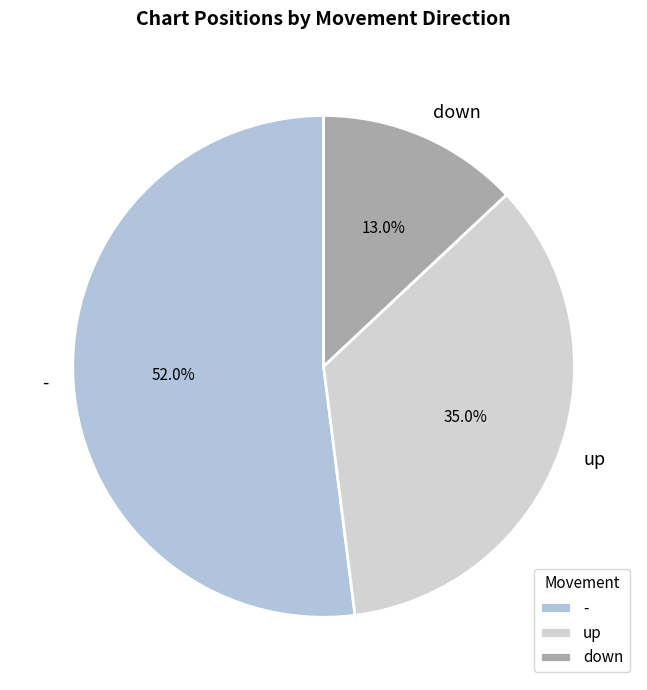

Count the number of slices in the pie.

3